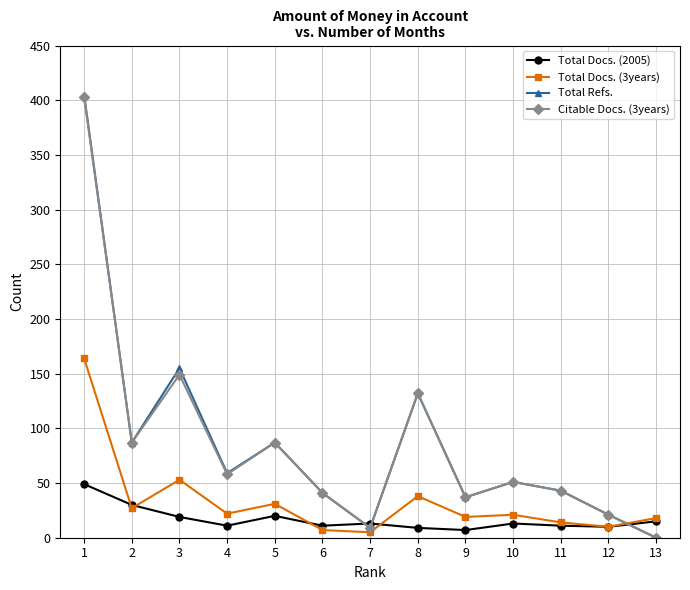

At how many categories does at least one series exceed 54?

6